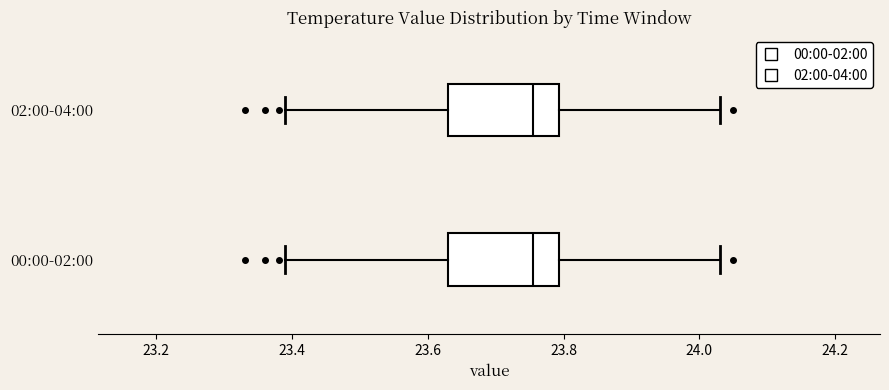

Reading bottom to top, transcribe this box plot: for each box, give where its median line is, the range the box spans, and where its two whiskers end, as read against the x-axis. The values are not printed on the chart, so give them approximately, as read against the axis.

00:00-02:00: median 23.76, box 23.64 to 23.80, whiskers 23.40 to 24.04
02:00-04:00: median 23.76, box 23.64 to 23.80, whiskers 23.40 to 24.04